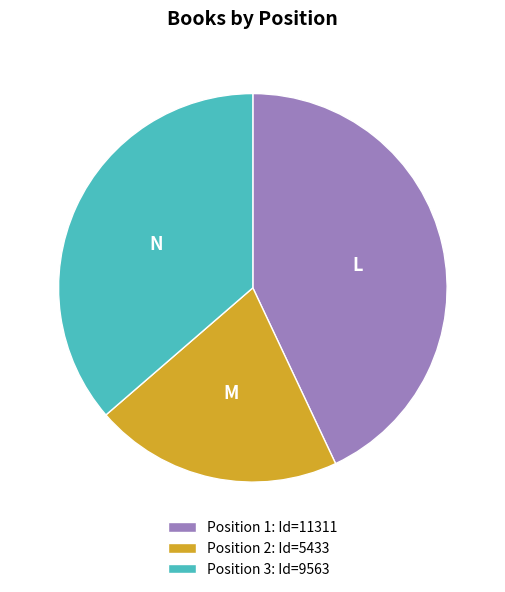

Approximately how many times larger is the value at Position 3: Id=9563 compared to Position 1: Id=11311?

0.8